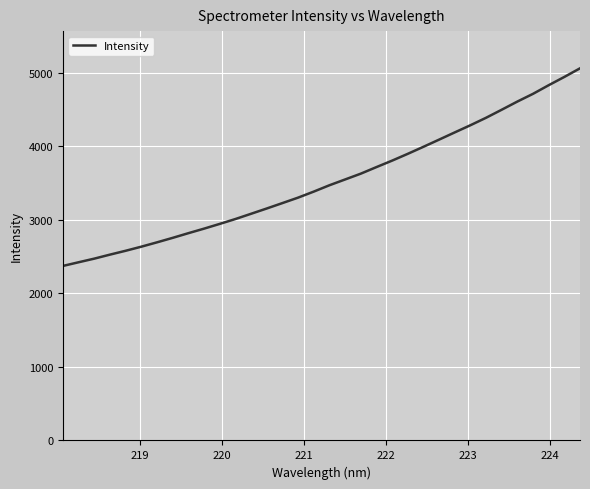

What is the minimum value shown in the chart?

2373.4